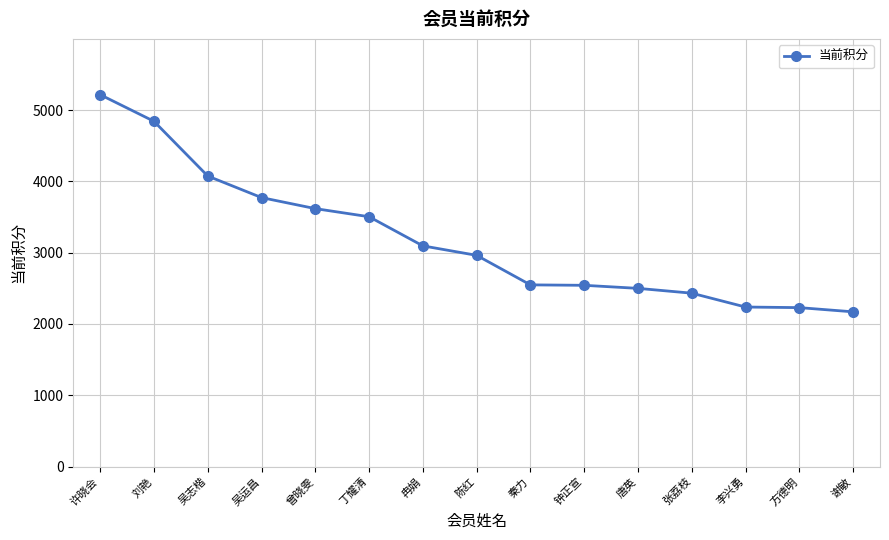

The chart shows a value of 4973.2 at 曾晓雯. True or false?

False